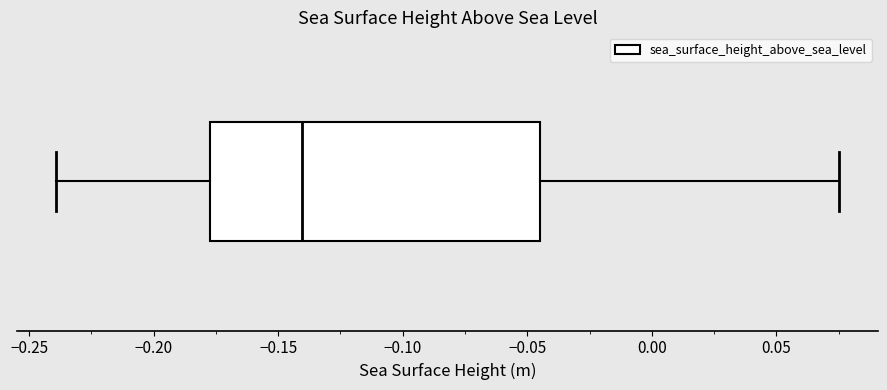

Where does the left whisker of the box end on the x-axis? The values are not printed on the chart, so give them approximately, as read against the axis.

-0.240